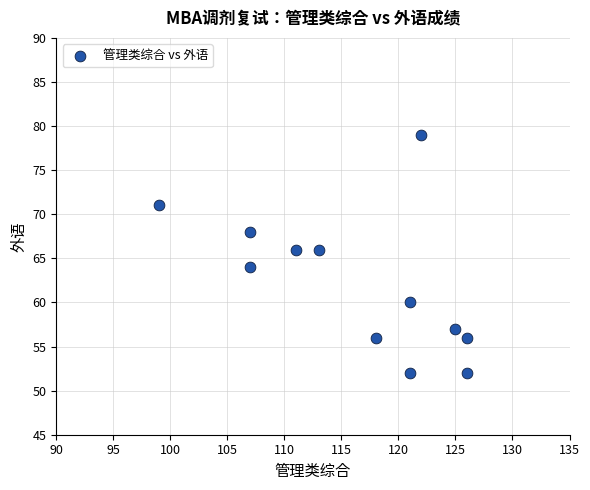

What is the average Y value?

62